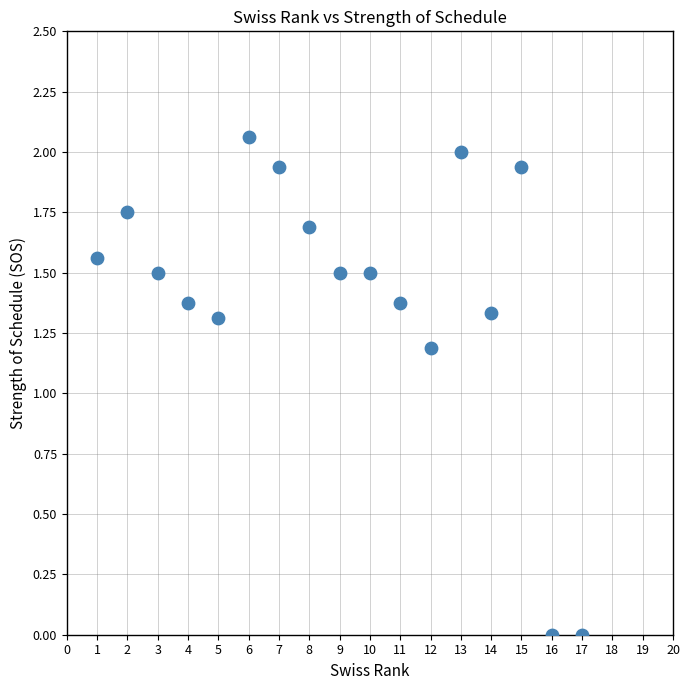

What is the range of X values (max minus min)?

16.0